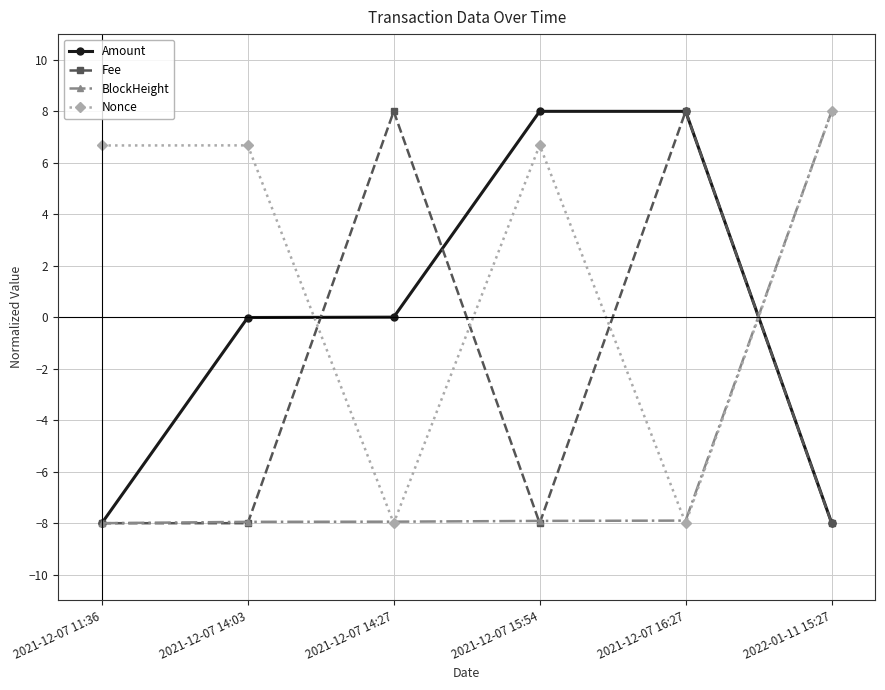

What is the maximum value shown in the chart?

8.0